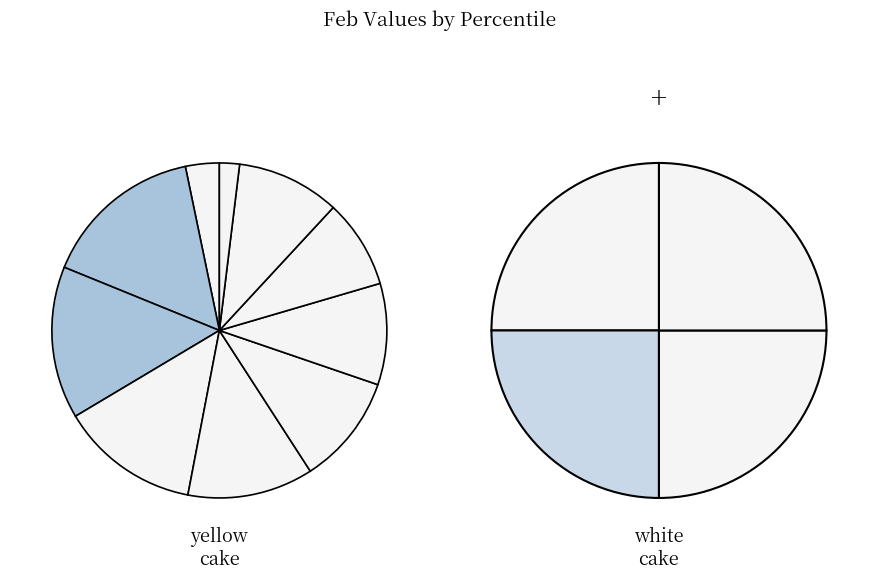

To the nearest percent, what is the combined percentage of pct45 and pct95?

14%